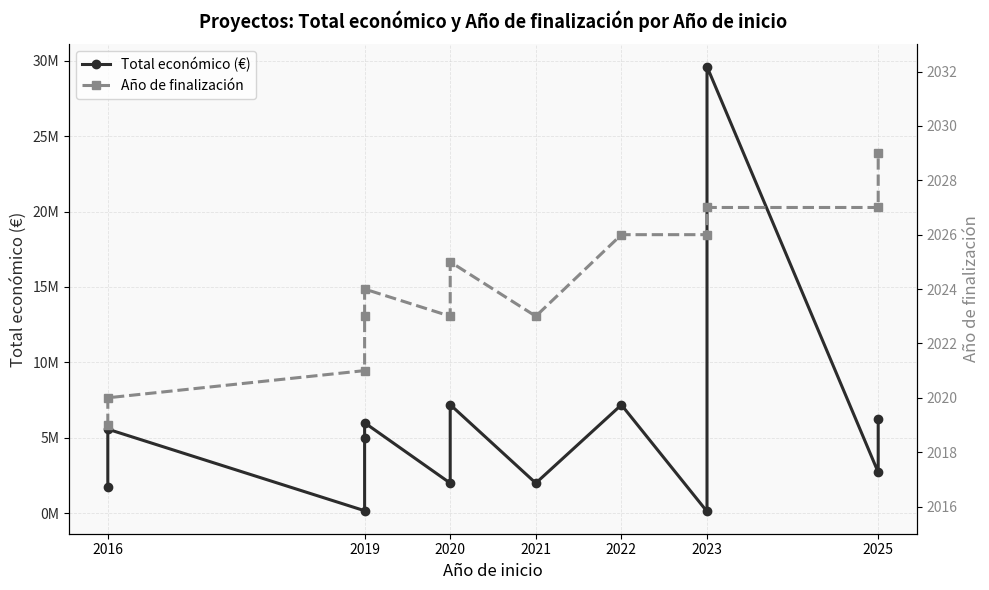

Which series changed the most between 2021 and 2022?

Total económico (€)